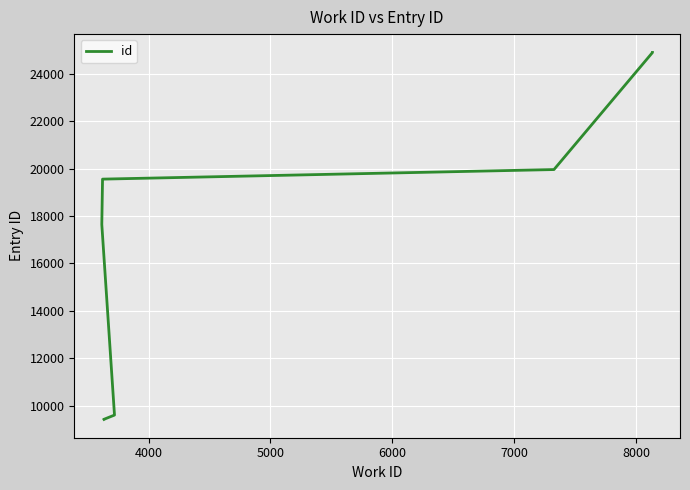

How many distinct data groups are displayed?

1